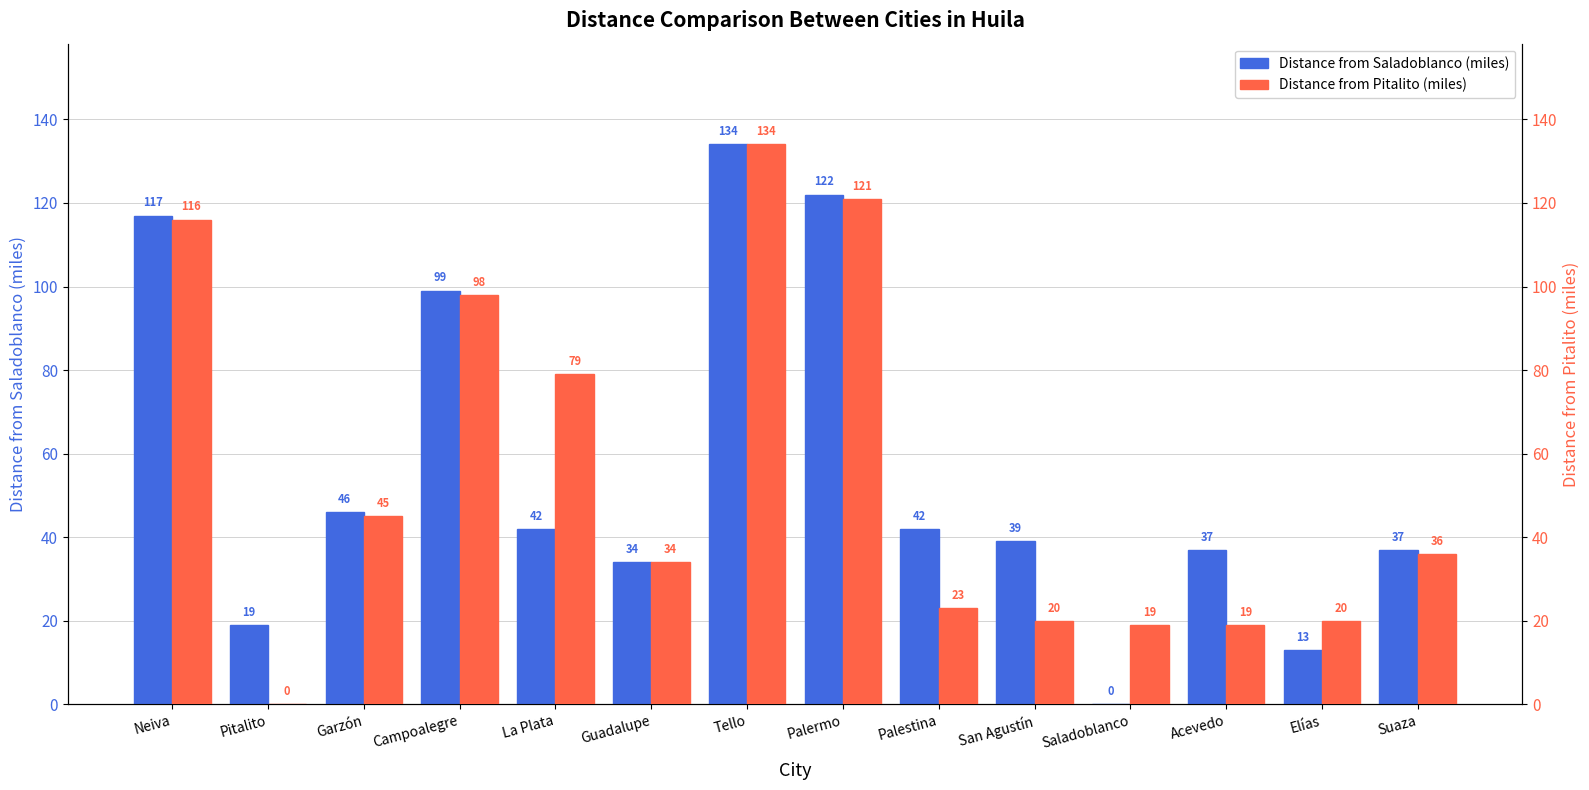

What is the difference between the second highest and second lowest values in the Distance from Saladoblanco (miles) series?

109